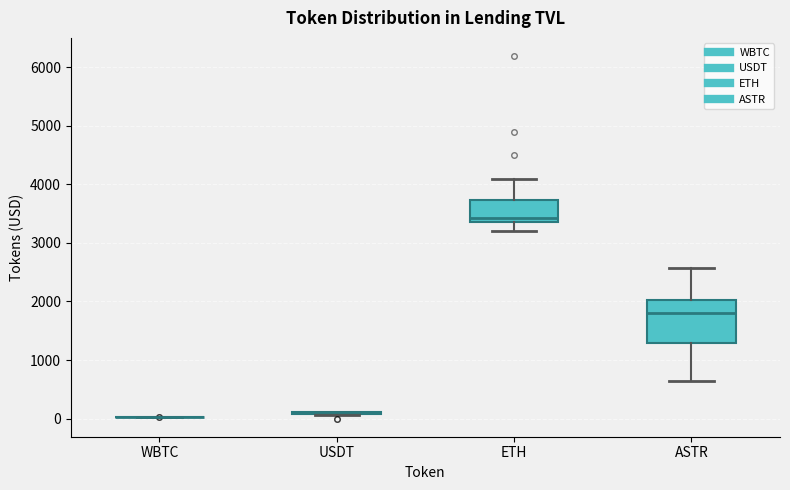

Reading left to right, transcribe this box plot: for each box, give where its median line is, the range the box spans, and where its two whiskers end, as read against the y-axis. The values are not printed on the chart, so give them approximately, as read against the axis.

WBTC: box collapsed to a line at 0, whiskers 0 to 0
USDT: box collapsed to a line at 100, whiskers 100 to 100
ETH: median 3400 (just above the box's lower edge), box 3400 to 3700, whiskers 3200 to 4100
ASTR: median 1800, box 1300 to 2000, whiskers 600 to 2600